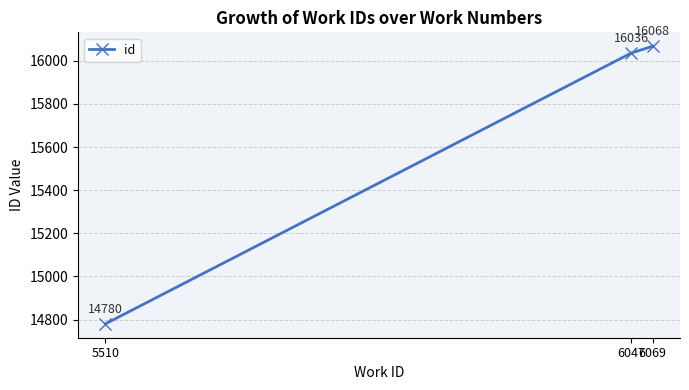

The chart shows a value of 14780 at 5510. True or false?

True